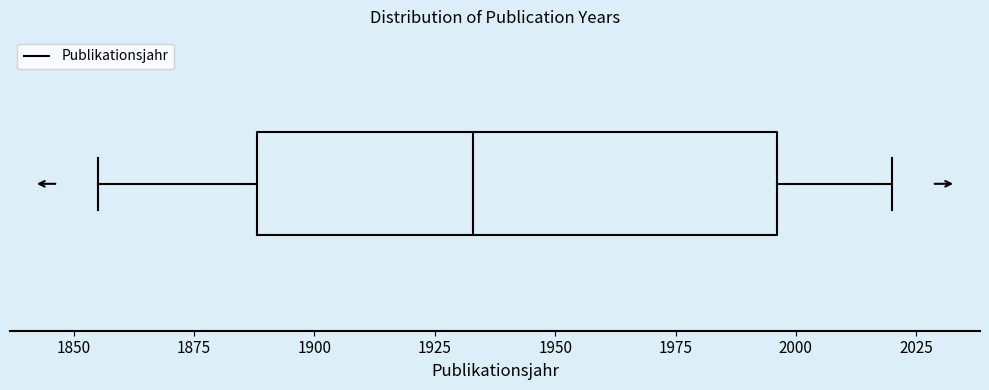

Where does the right whisker of the box end on the x-axis? The values are not printed on the chart, so give them approximately, as read against the axis.

2020